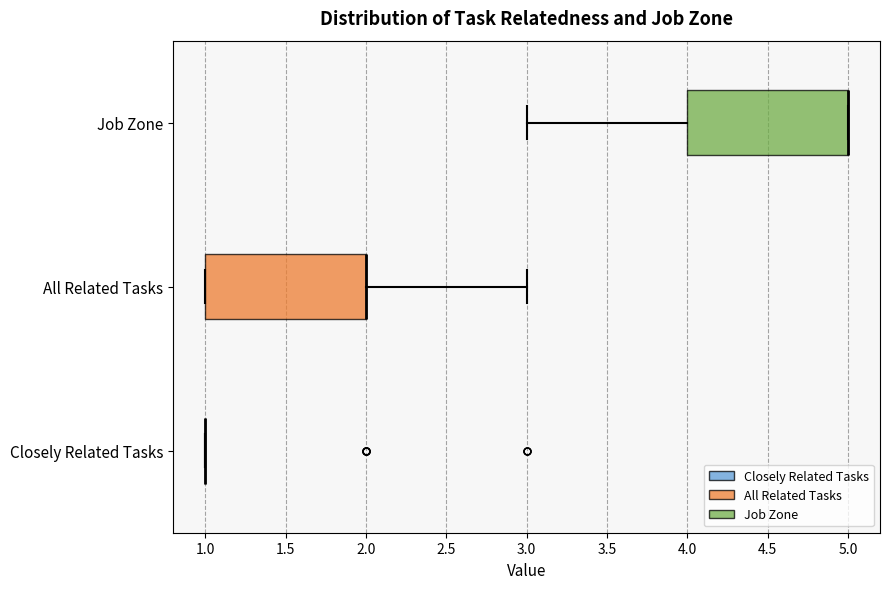

Where is the left edge of the box for All Related Tasks on the x-axis? The values are not printed on the chart, so give them approximately, as read against the axis.

1